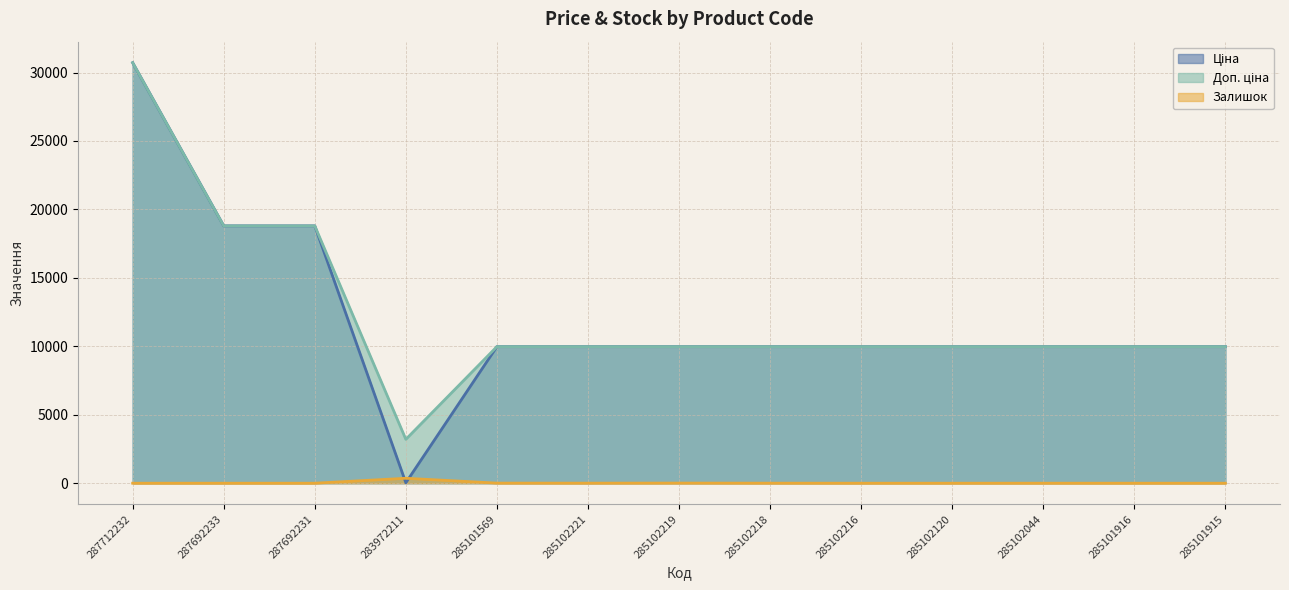

Which label corresponds to the largest value in the chart?

287712232